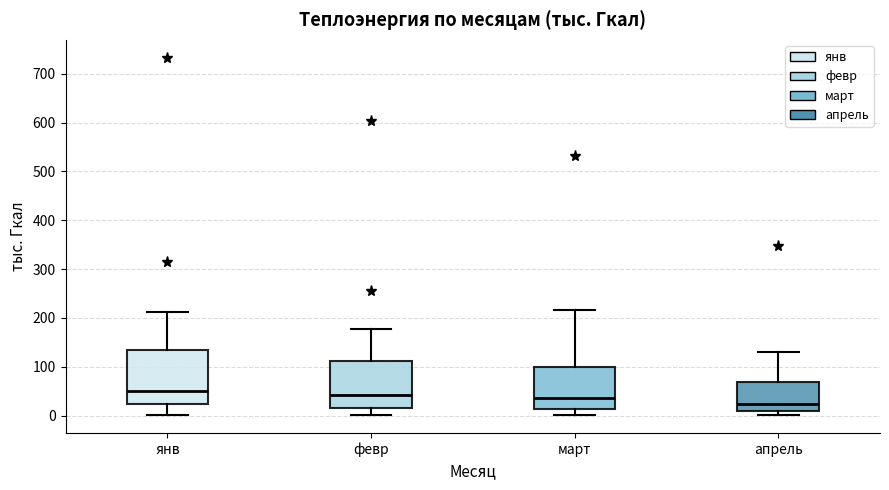

Which box's median line is the lowest?

апрель